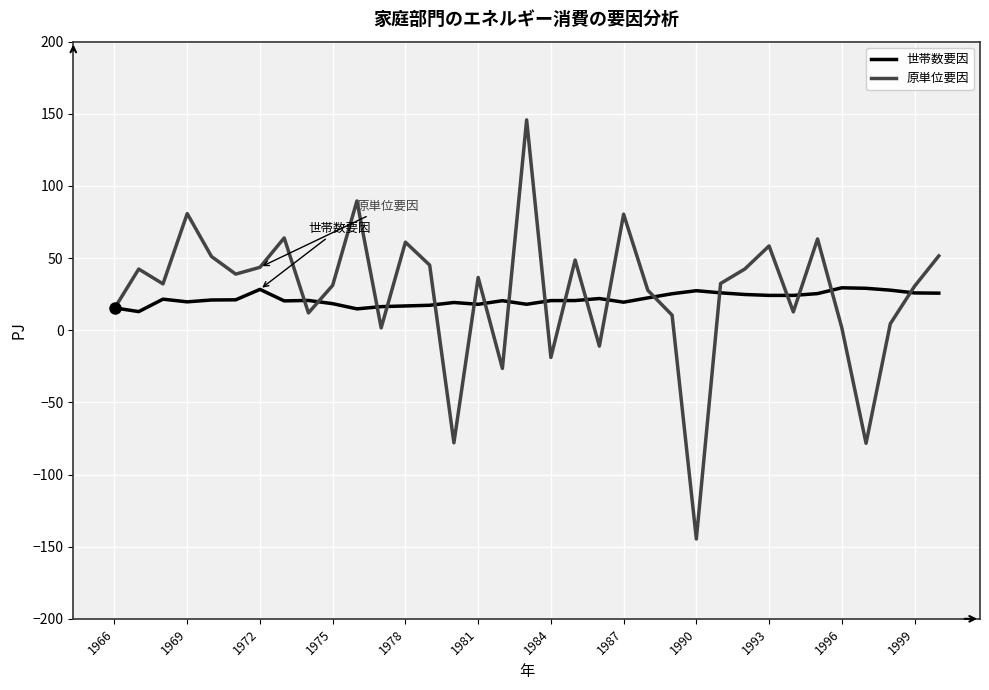

Rank the series by their maximum value, from highest to lowest.

原単位要因, 世帯数要因